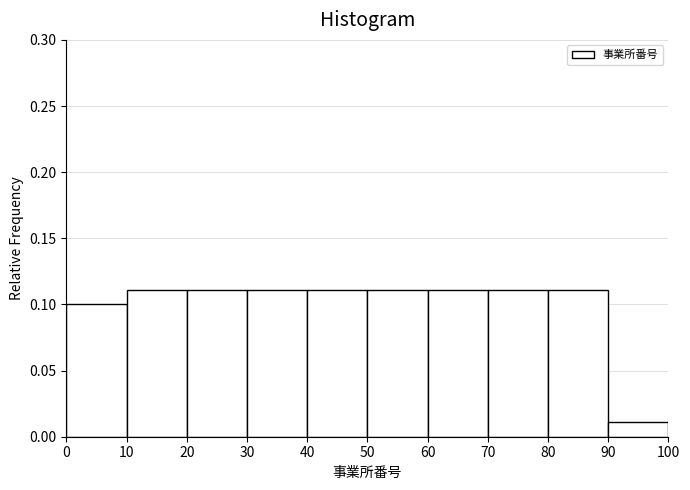

What is the height of the bar covering 0 to 10 on the x-axis? The values are not printed on the chart, so give them approximately, as read against the axis.

0.10